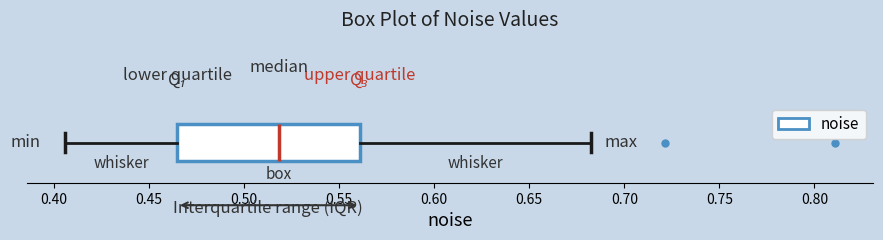

Where does the right whisker of the box end on the x-axis? The values are not printed on the chart, so give them approximately, as read against the axis.

0.680